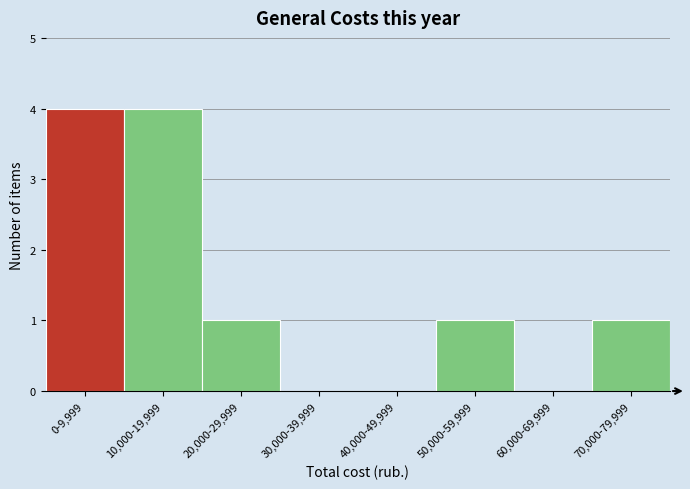

Reading left to right, list all the values displayed in this chart.

0-9,999=4	10,000-19,999=4	20,000-29,999=1	30,000-39,999=0	40,000-49,999=0	50,000-59,999=1	60,000-69,999=0	70,000-79,999=1